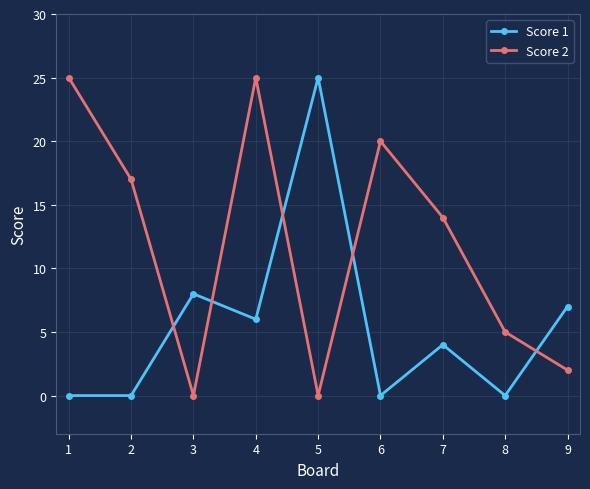

Does the chart have visible grid lines?

Yes